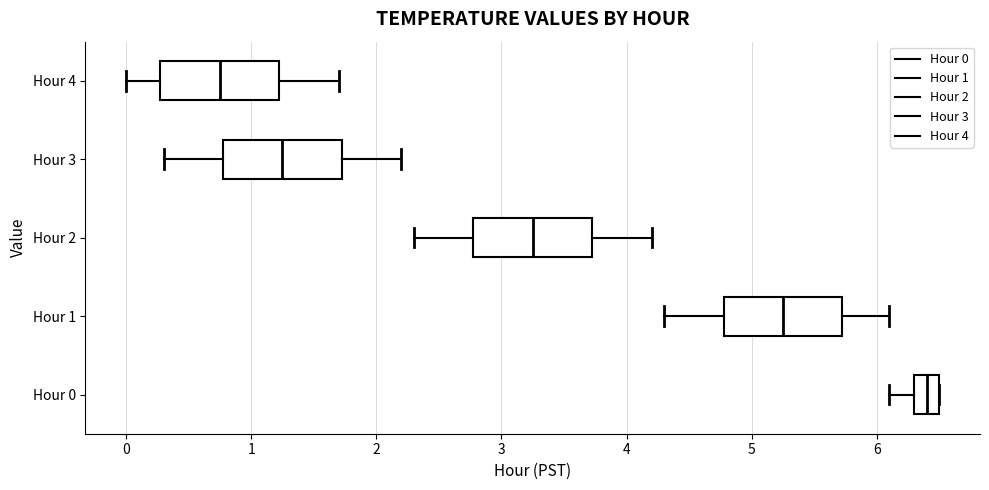

Reading bottom to top, transcribe this box plot: for each box, give where its median line is, the range the box spans, and where its two whiskers end, as read against the x-axis. The values are not printed on the chart, so give them approximately, as read against the axis.

Hour 0: median 6.4, box 6.3 to 6.5, whiskers 6.1 to 6.5
Hour 1: median 5.3, box 4.8 to 5.7, whiskers 4.3 to 6.1
Hour 2: median 3.3, box 2.8 to 3.7, whiskers 2.3 to 4.2
Hour 3: median 1.3, box 0.8 to 1.7, whiskers 0.3 to 2.2
Hour 4: median 0.8, box 0.3 to 1.2, whiskers 0.0 to 1.7